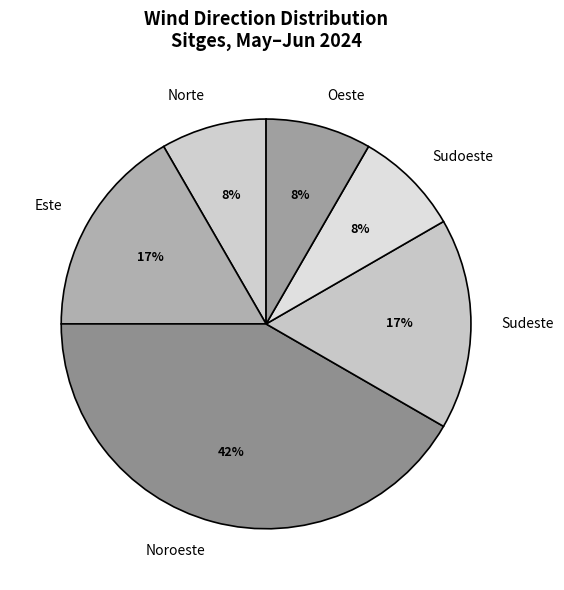

True or false: Noroeste accounts for 21% of the total.

False